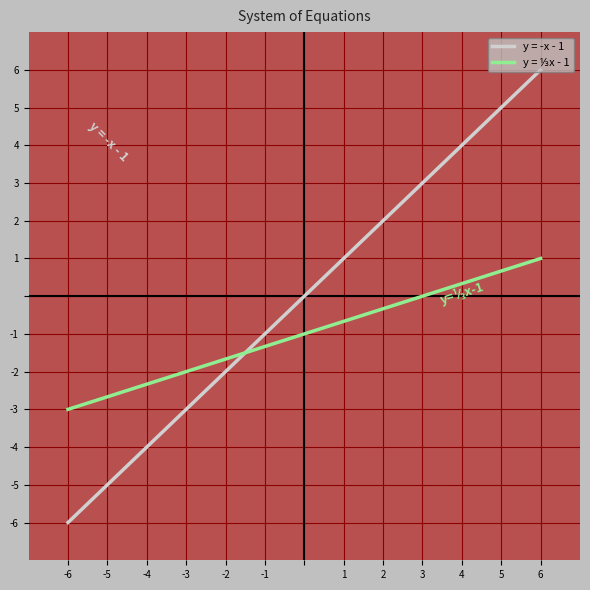

Which series has the largest total across all categories?

y = -x - 1